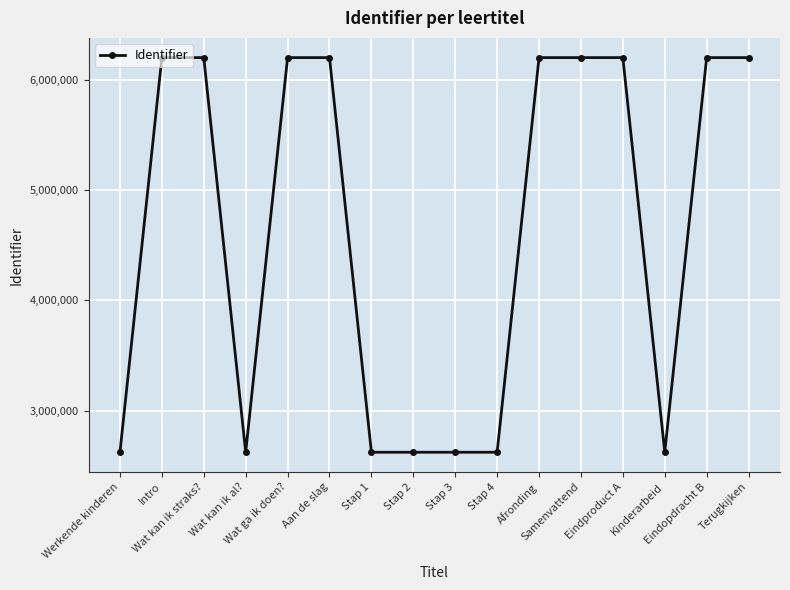

True or false: the data has more than 2 interior local peaks.

True